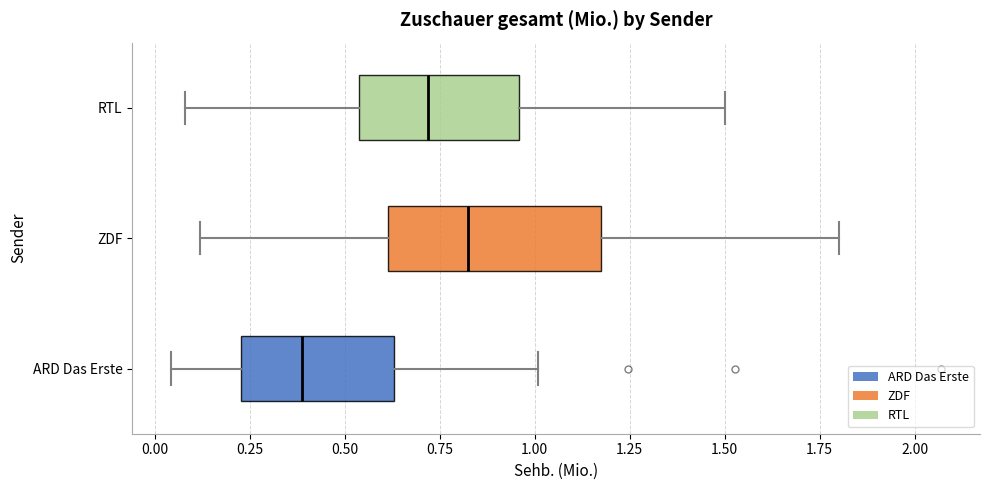

Reading bottom to top, transcribe this box plot: for each box, give where its median line is, the range the box spans, and where its two whiskers end, as read against the x-axis. The values are not printed on the chart, so give them approximately, as read against the axis.

ARD Das Erste: median 0.40, box 0.25 to 0.65, whiskers 0.05 to 1.00
ZDF: median 0.85, box 0.60 to 1.20, whiskers 0.10 to 1.80
RTL: median 0.70, box 0.55 to 0.95, whiskers 0.10 to 1.50